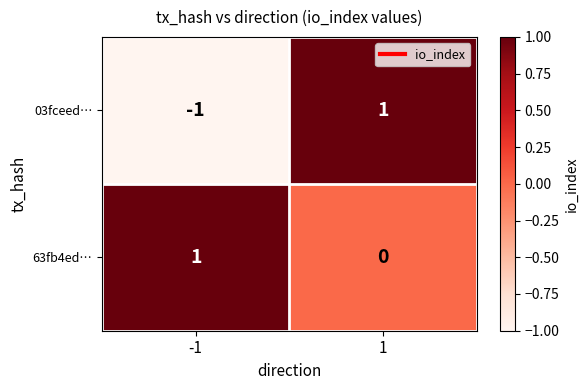

The value of 03fceed… at 1 is 1. True or false?

True